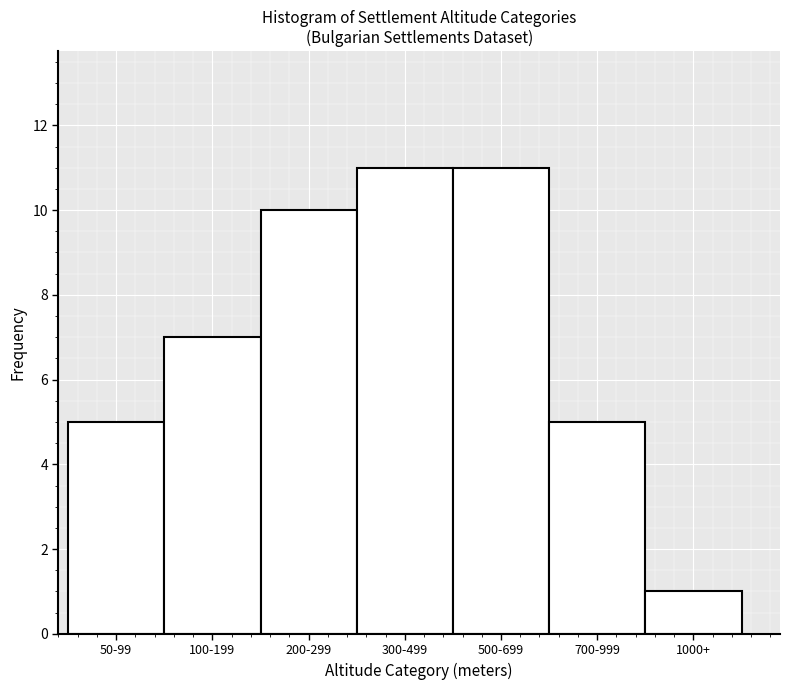

Reading left to right, list all the values displayed in this chart.

50-99=5	100-199=7	200-299=10	300-499=11	500-699=11	700-999=5	1000+=1